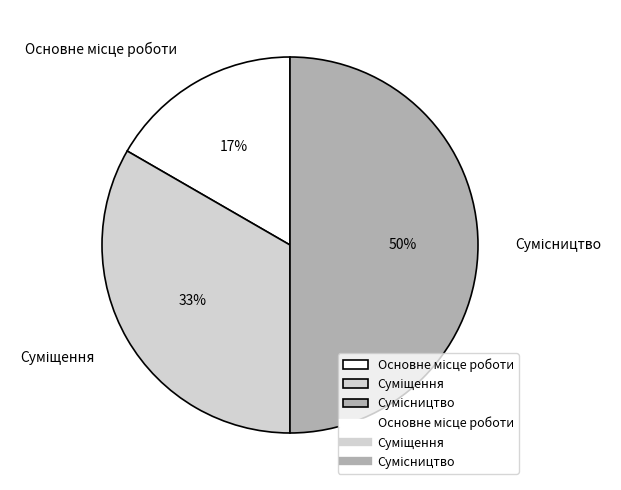

How many segments does this pie chart have?

3